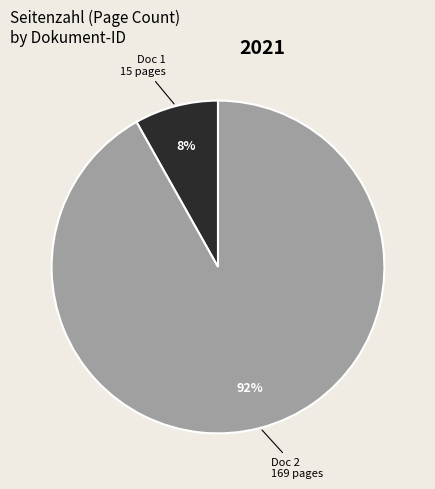

To the nearest percent, what is the average slice percentage?

50%